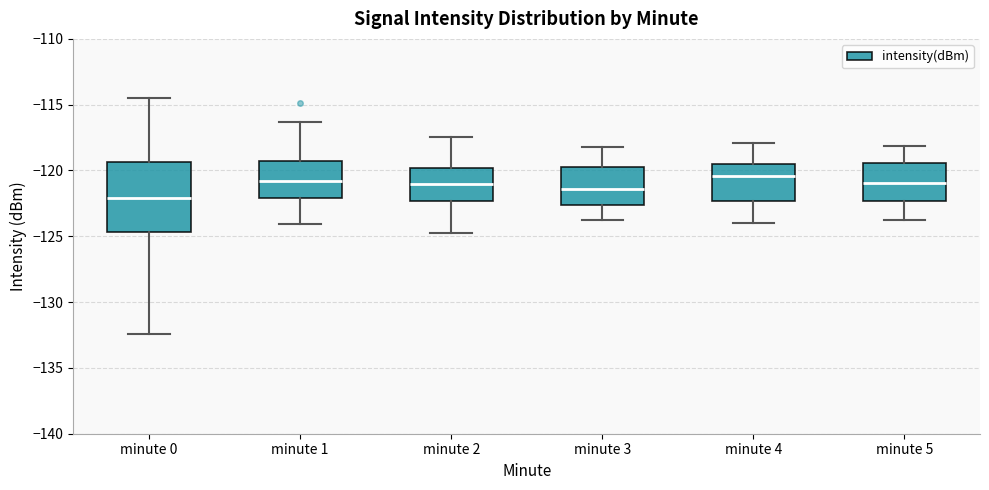

Which box is the tallest, from its lower edge to its upper edge?

minute 0